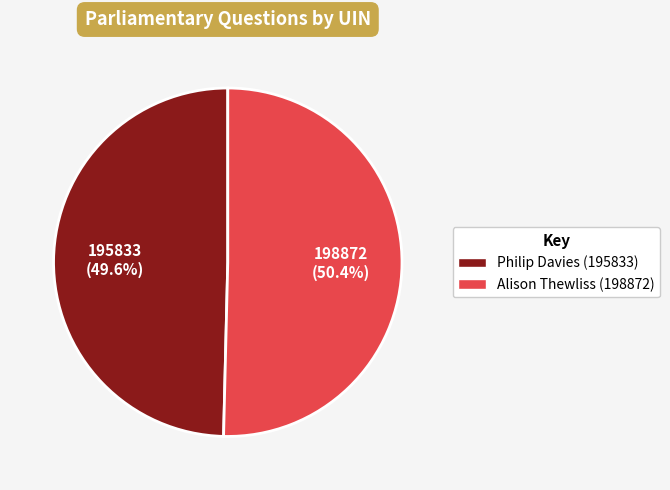

How many segments does this pie chart have?

2